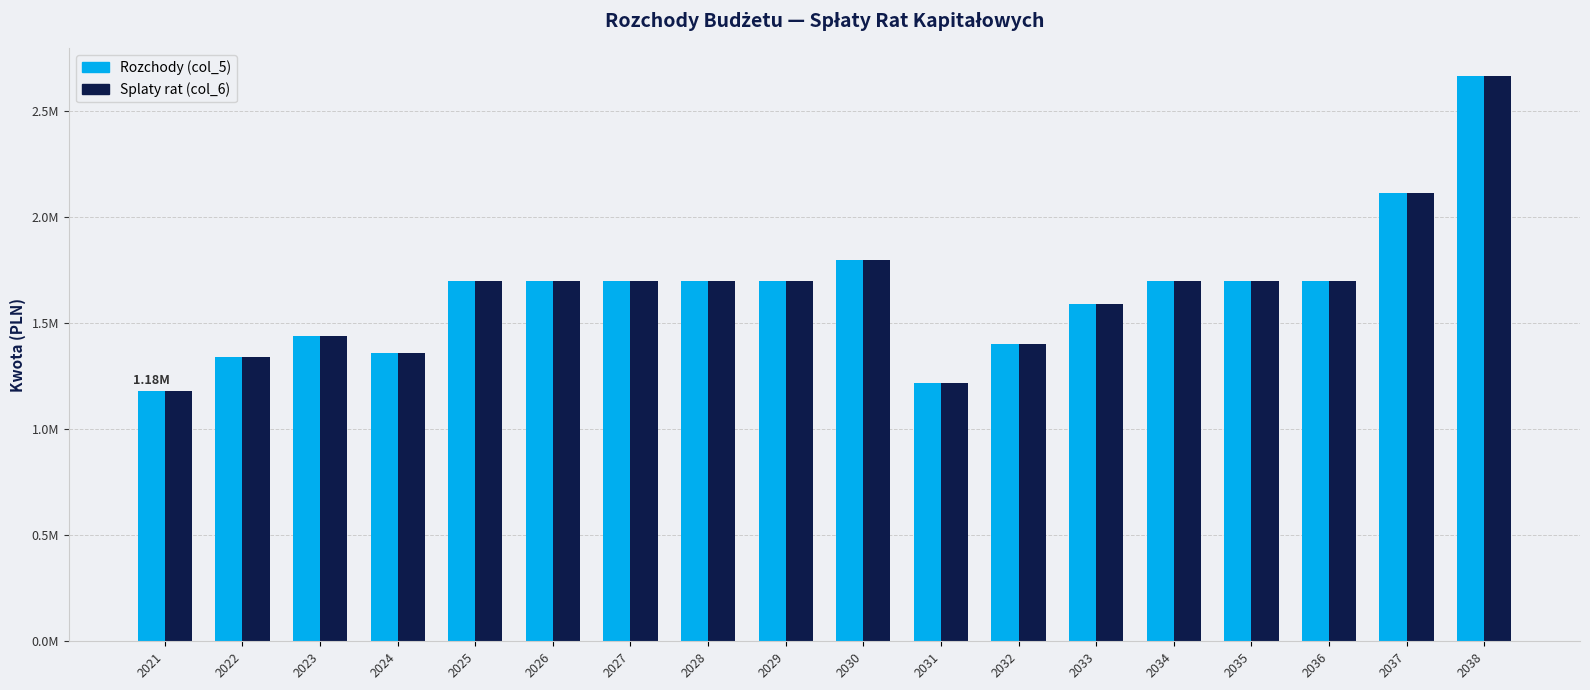

Is the value of Rozchody (col_5) at 2031 greater than the value of Splaty rat (col_6) at 2037?

No